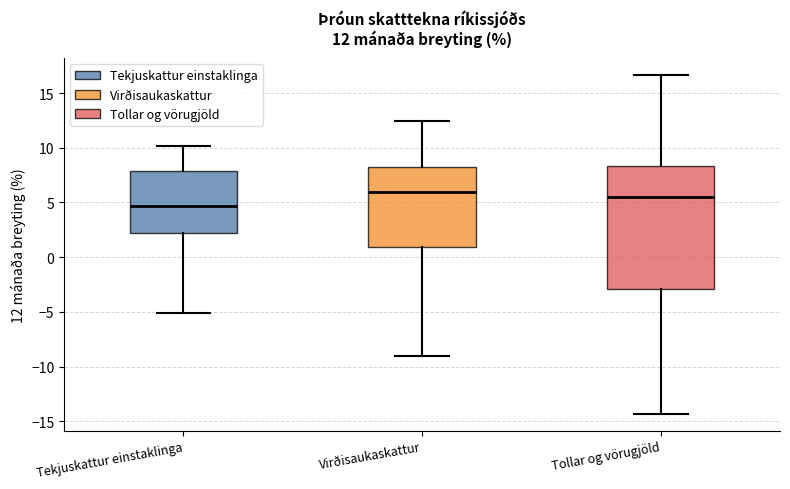

Which box has the lowest median line?

Tekjuskattur einstaklinga